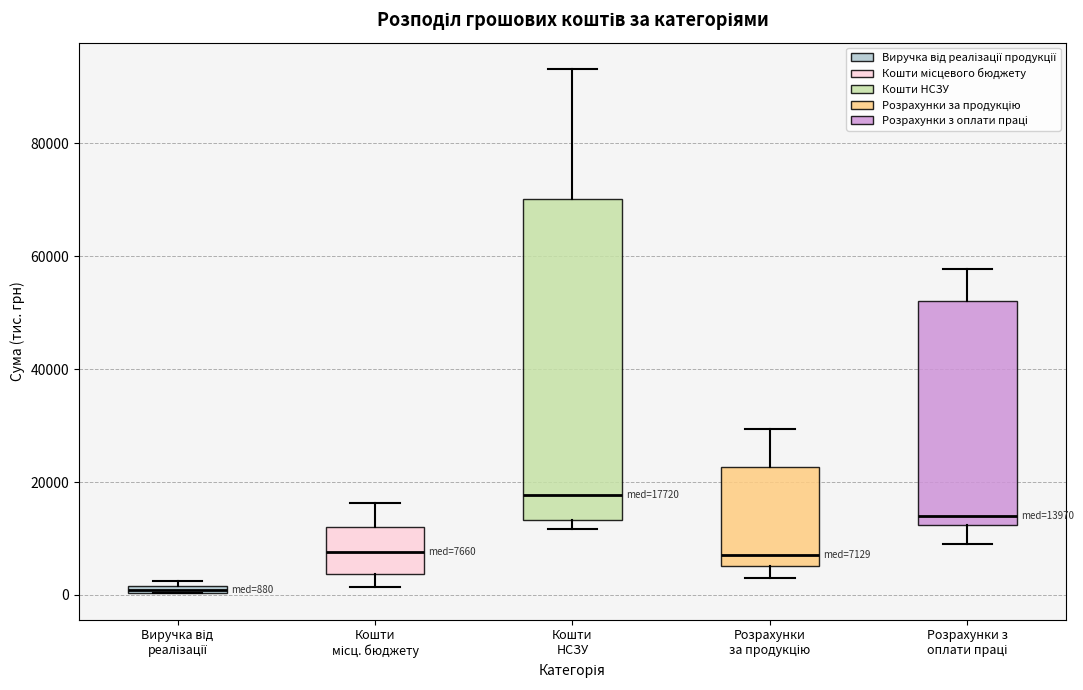

Which box is the tallest, from its lower edge to its upper edge?

Кошти НСЗУ